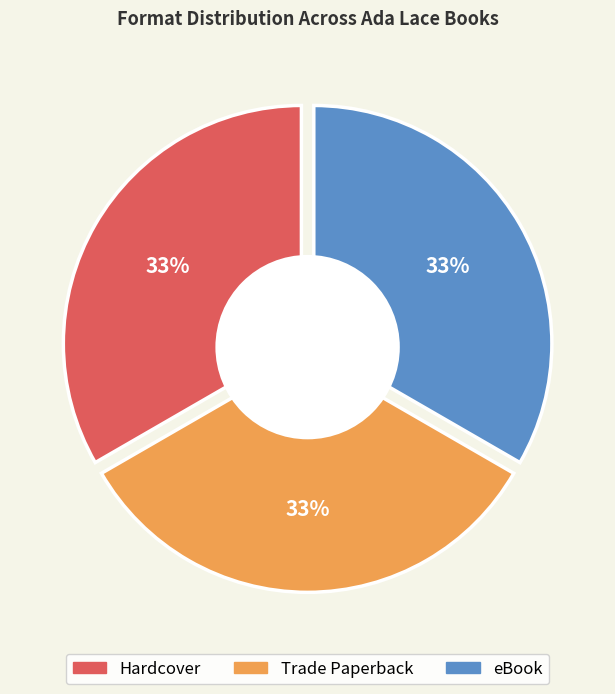

The Ada Lace, on the Case slice represents 12% of the pie. True or false?

False